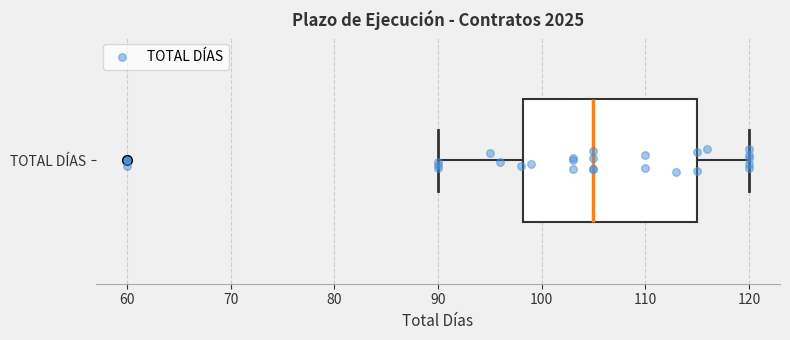

Read this box plot against the x-axis: the position of the median line, the range covered by the box, and the ends of both whiskers. The values are not printed on the chart, so give them approximately, as read against the axis.

median 105, box 98 to 115, whiskers 90 to 120